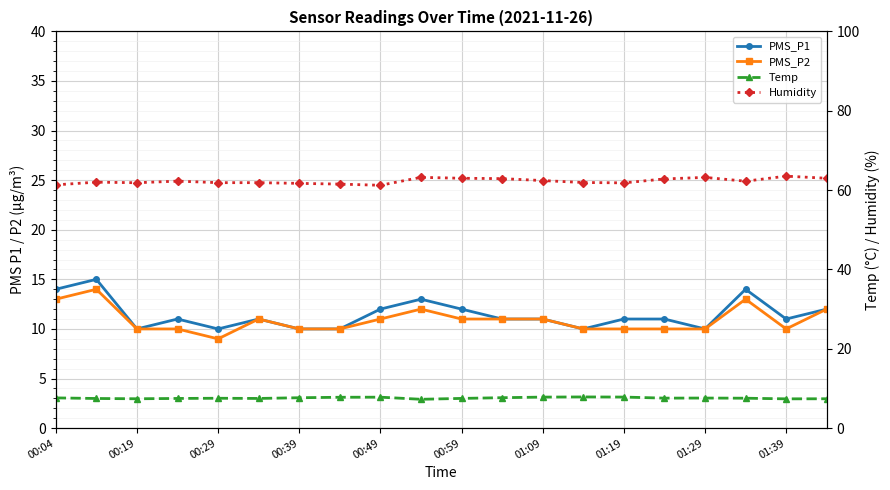

What is the difference between the second highest and second lowest values in the PMS_P1 series?

4.0